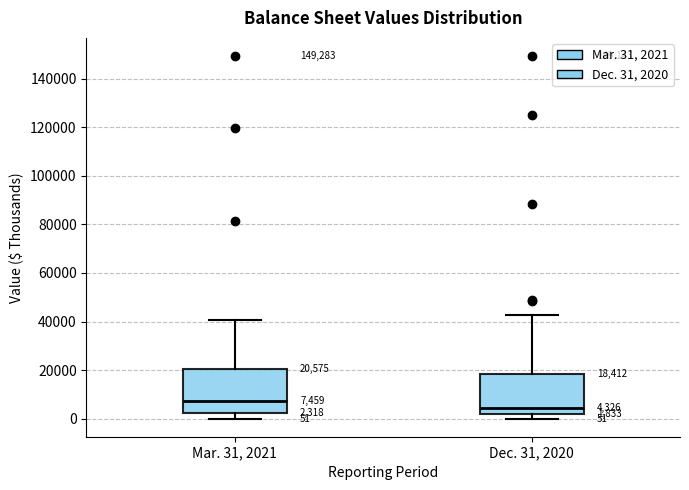

Which box has the lowest median line?

Dec. 31, 2020